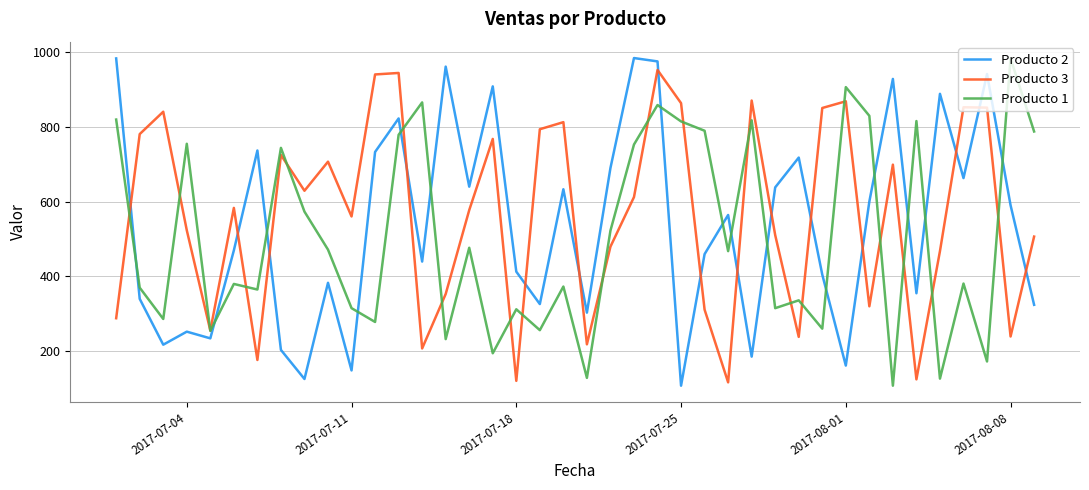

How many times do Producto 2 and Producto 1 cross each other?

15